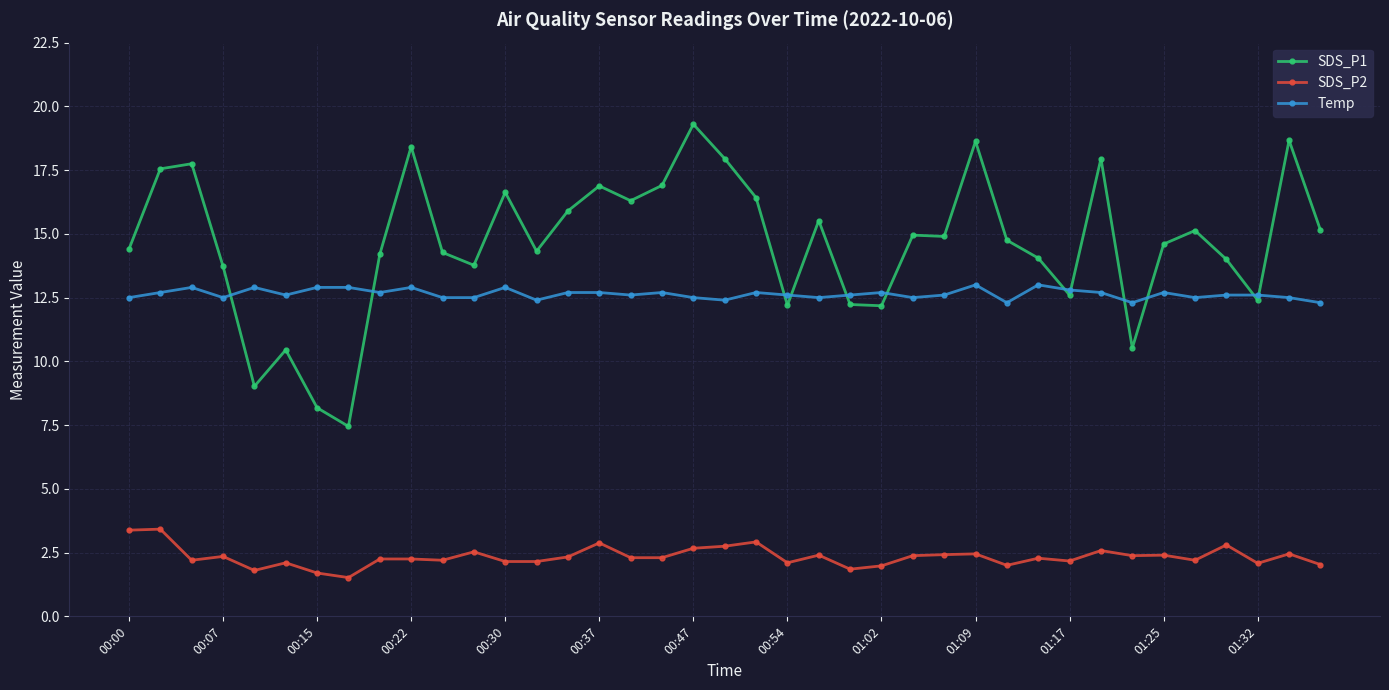

What is the value of the Temp point at the 33rd from the left?

12.3